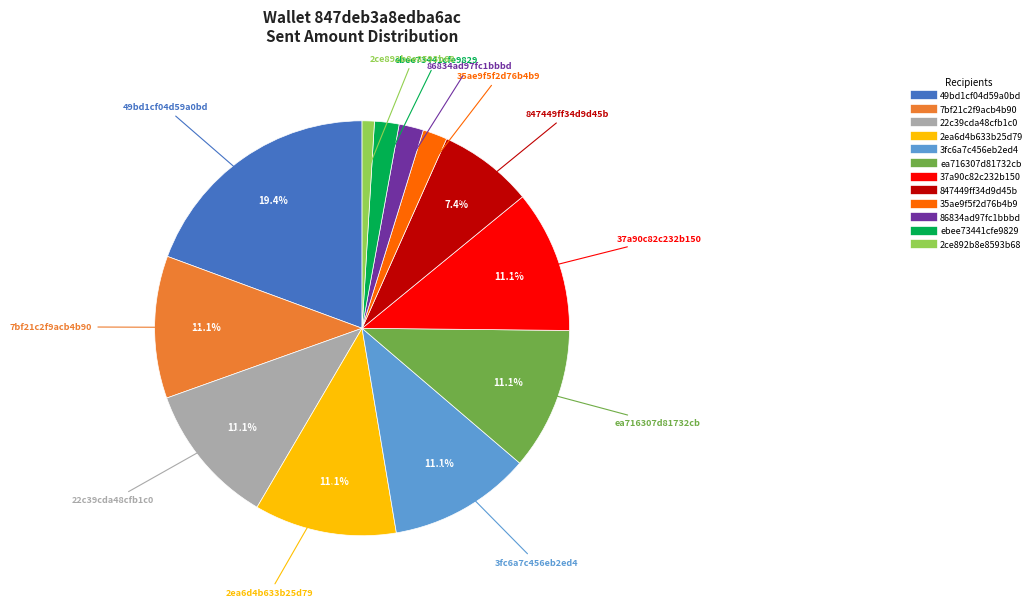

The 847449ff34d9d45b slice represents 7% of the pie. True or false?

True